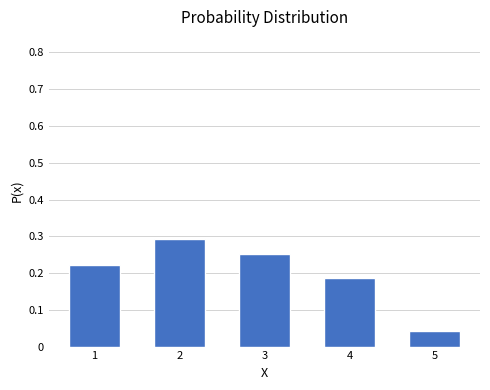

At which label is the value closest to 0?

5